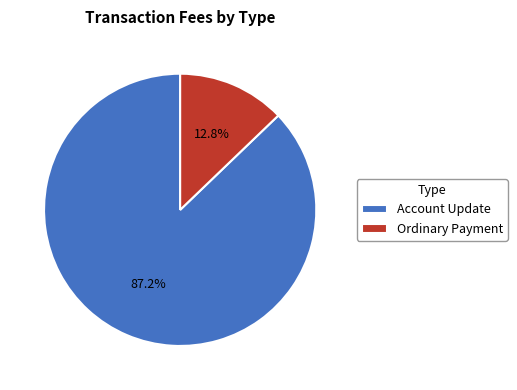

Is there any slice that represents more than half of the pie?

Yes